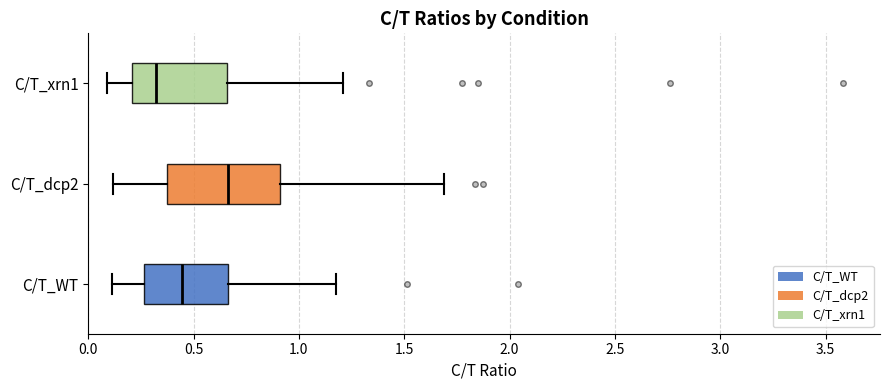

Where does the right whisker of the box for C/T_WT end on the x-axis? The values are not printed on the chart, so give them approximately, as read against the axis.

1.20